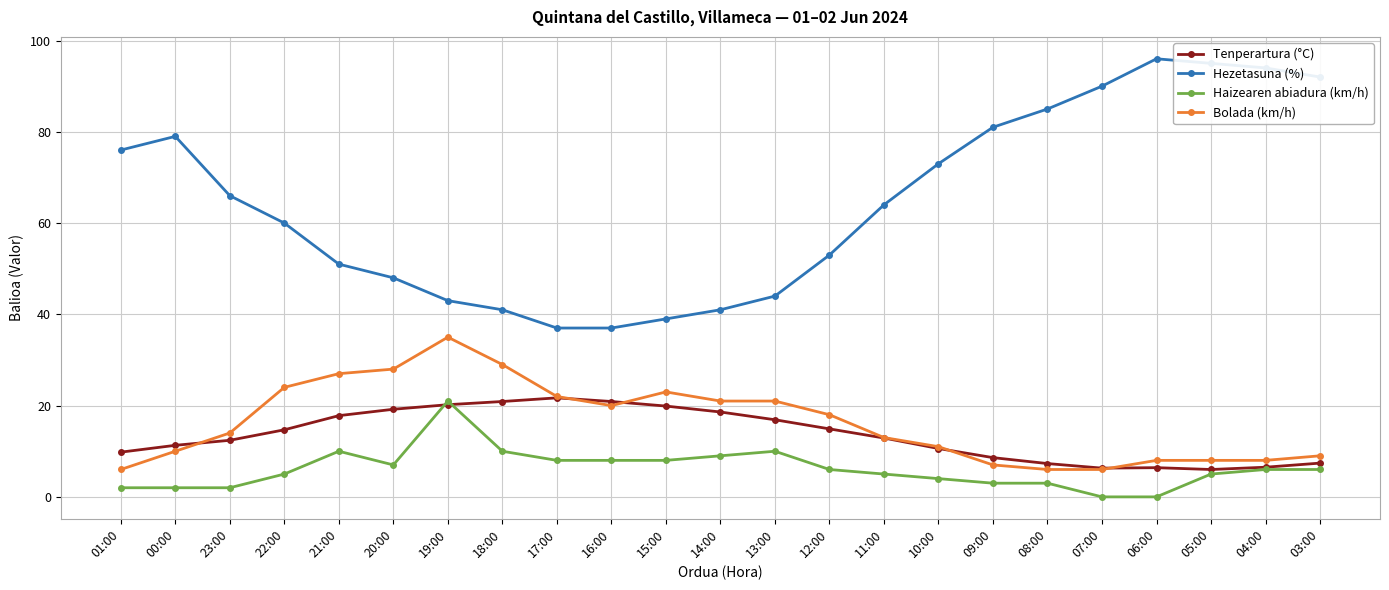

The Bolada (km/h) series shows 26.4 at 16:00. True or false?

False